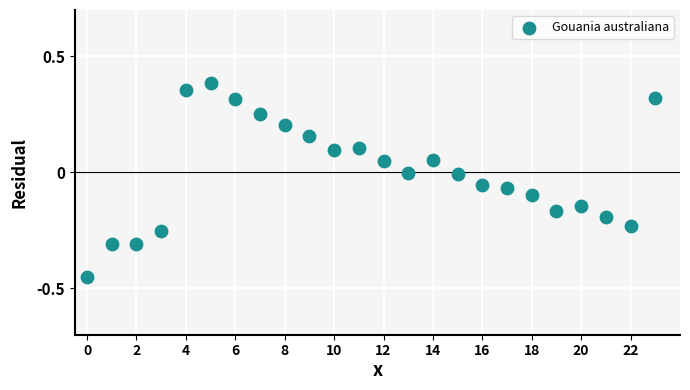

What is the range of Y values (max minus min)?

0.8